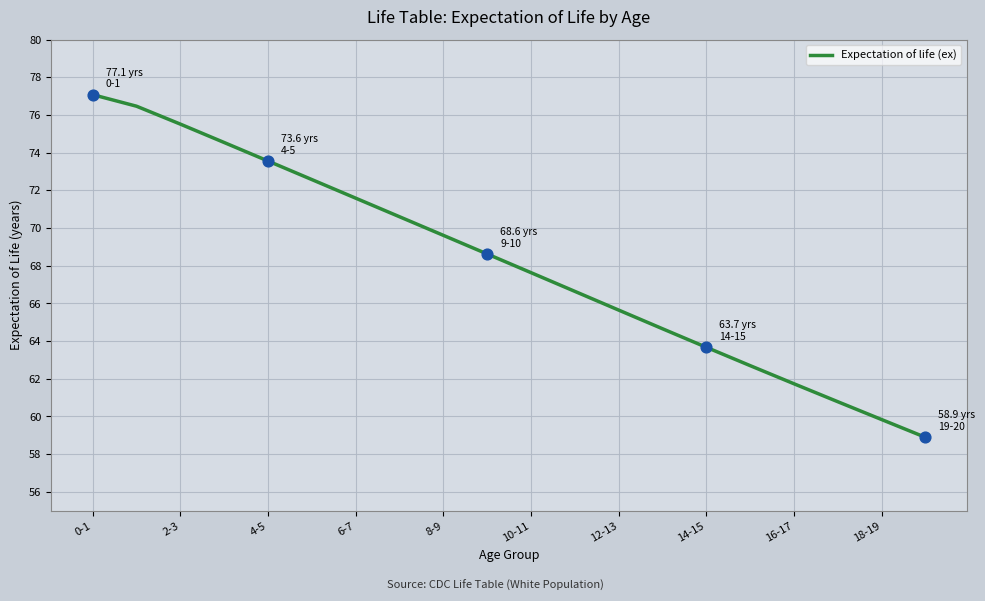

What is the difference between the maximum and minimum values?

18.2